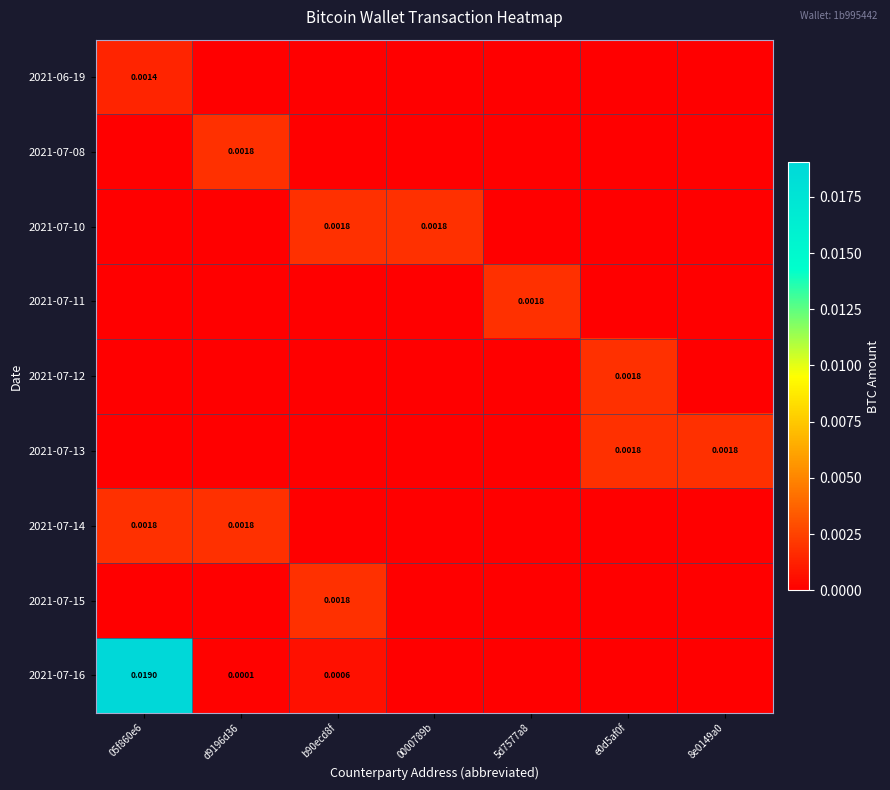

The 2021-07-14 series shows 0.0 at d9196d36. True or false?

True